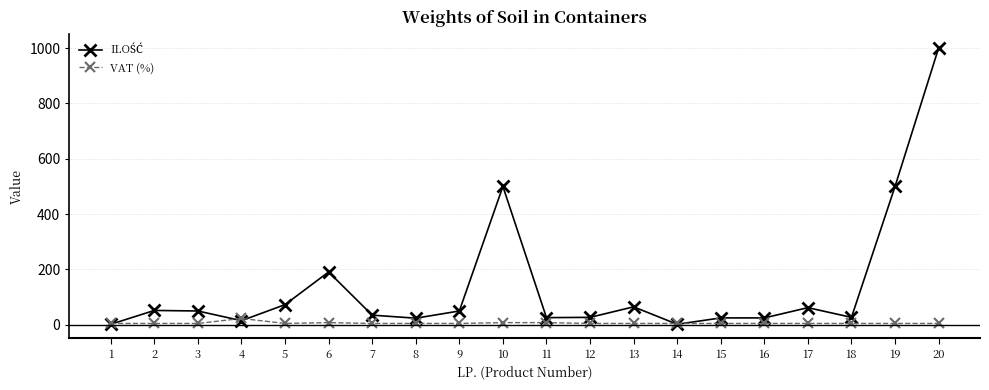

True or false: VAT (%) has more than 0 points higher than both neighbors.

True